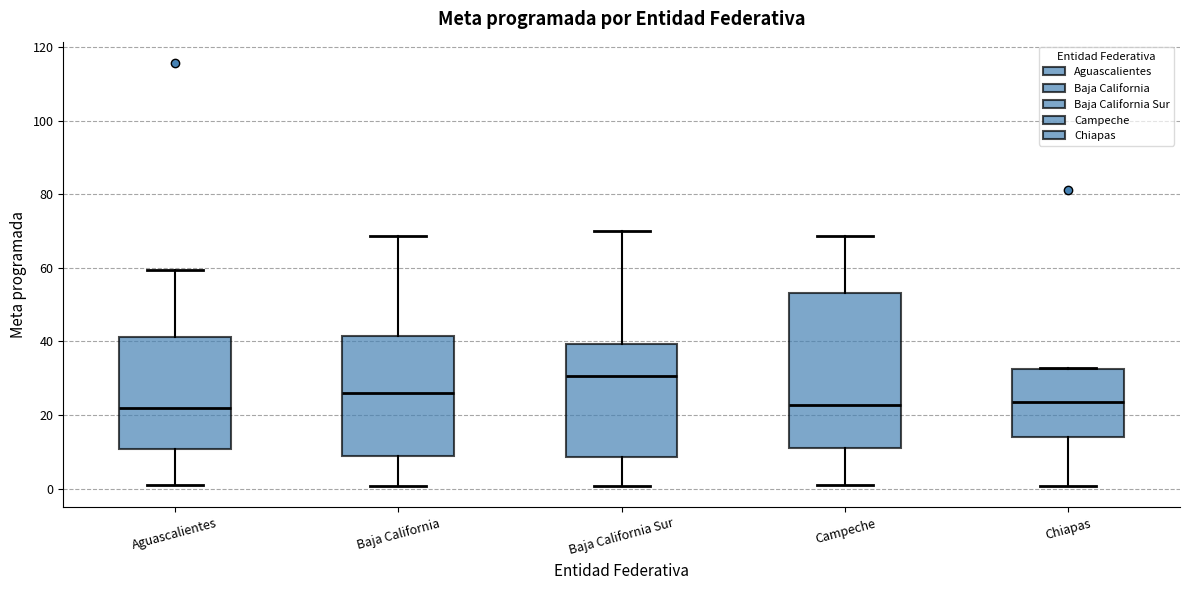

Where is the upper edge of the box for Chiapas on the y-axis? The values are not printed on the chart, so give them approximately, as read against the axis.

32